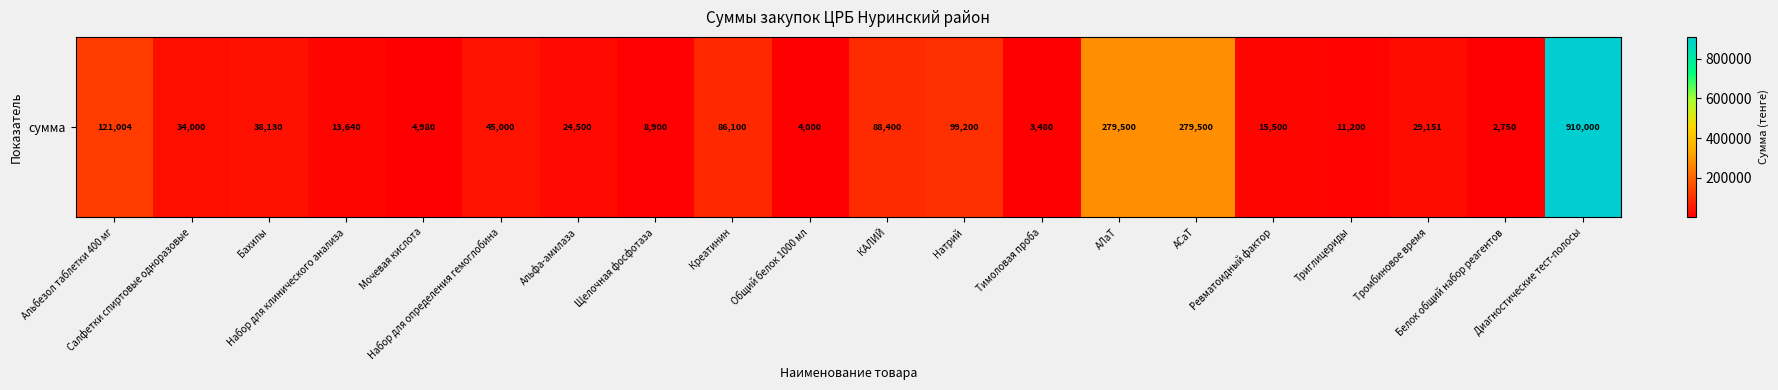

Rank the categories by value from highest to lowest.

Диагностические тест-полосы, АЛаТ, АСаТ, Альбезол таблетки 400 мг, Натрий, КАЛИЙ, Креатинин, Набор для определения гемоглобина, Бахилы, Салфетки спиртовые одноразовые, Тромбиновое время, Альфа-амилаза, Ревматоидный фактор, Набор для клинического анализа, Триглицериды, Щелочная фосфотаза, Мочевая кислота, Общий белок 1000 мл, Тимоловая проба, Белок общий набор реагентов